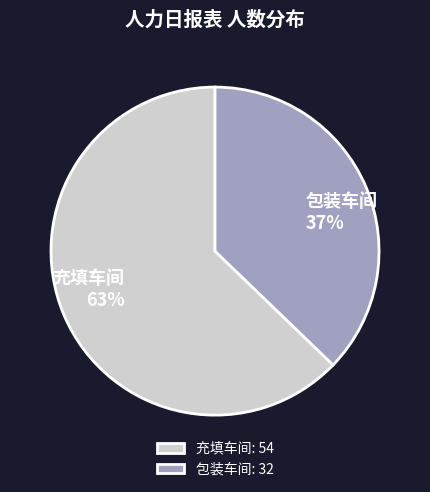

Rank the categories by value from highest to lowest.

充填车间, 包装车间